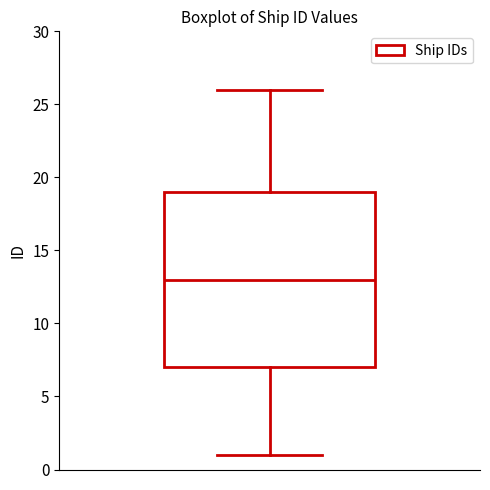

Where does the median line of the box sit on the y-axis? The values are not printed on the chart, so give them approximately, as read against the axis.

13